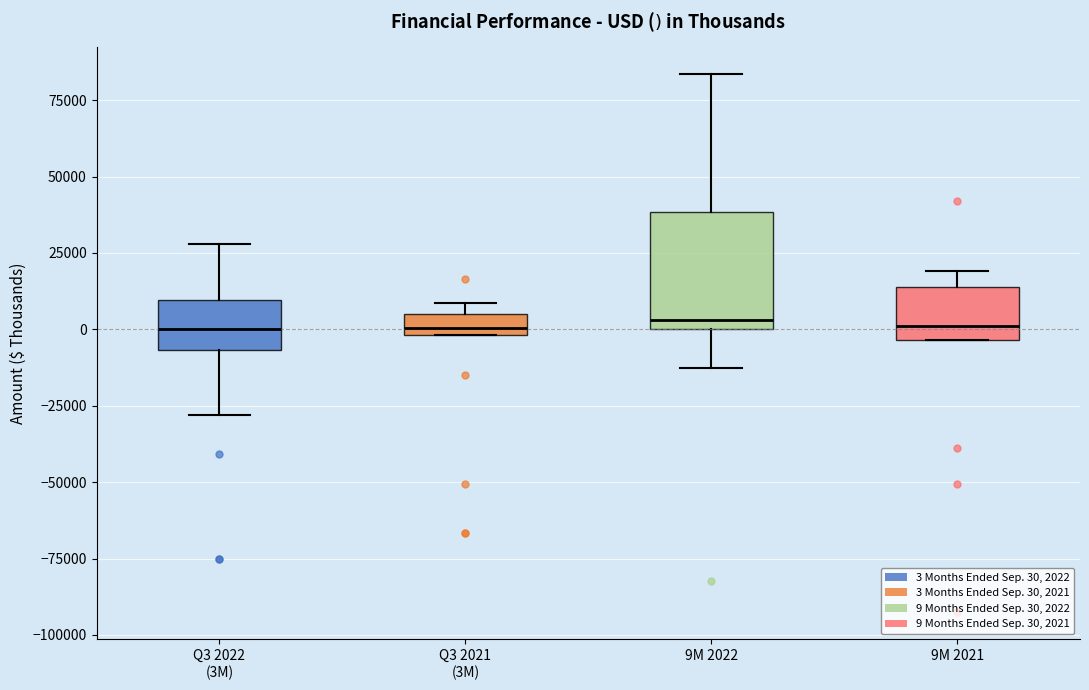

Comparing the boxes themselves (not the whiskers), which one is the tallest?

9M 2022